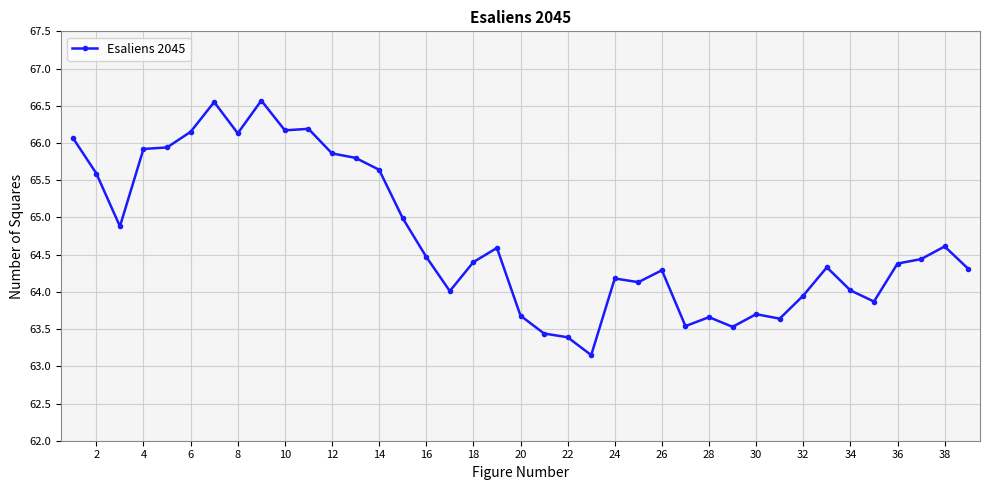

What is the greatest value displayed?

66.6